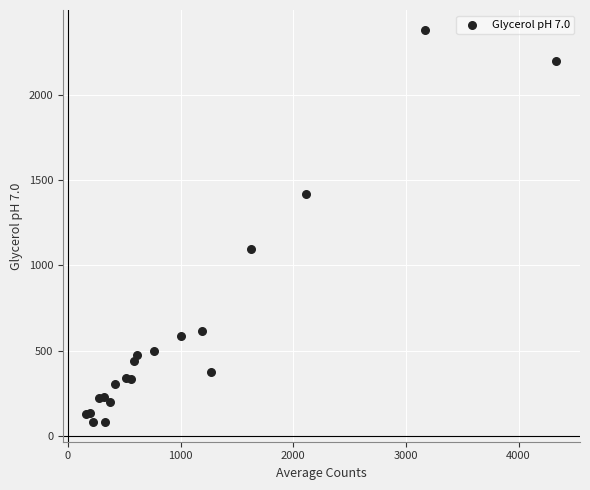

What Y value in the scatter plot is closest to 1232?

1097.0